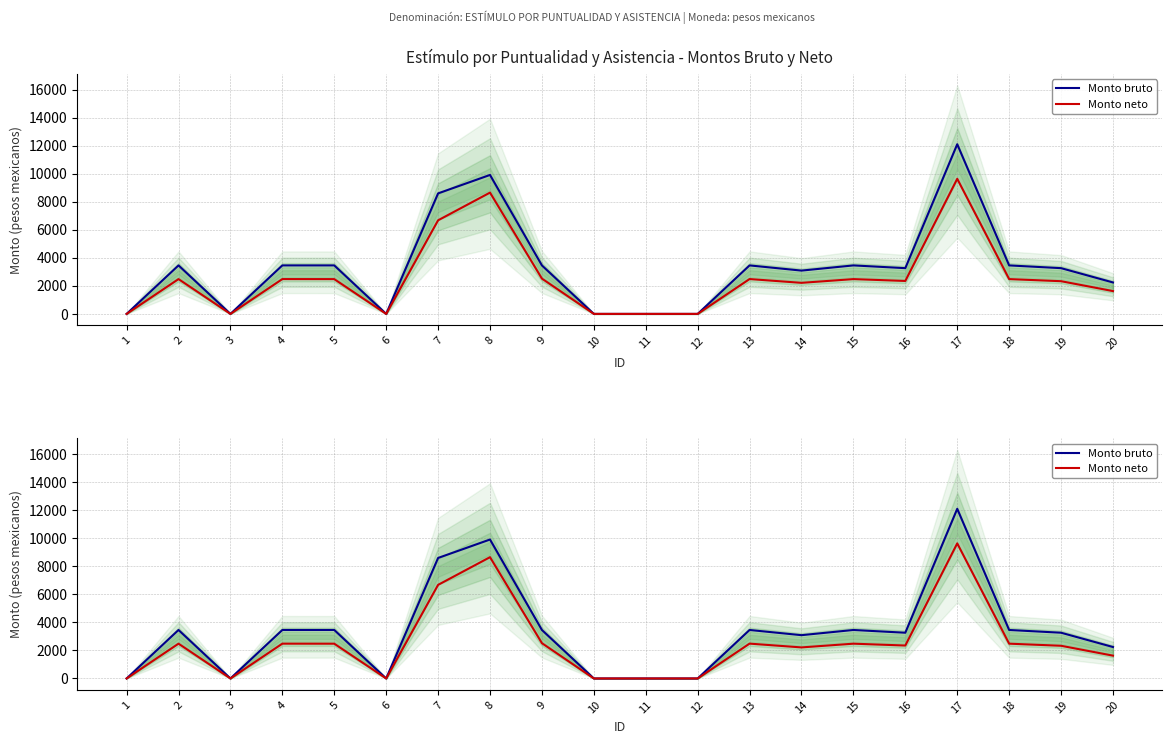

True or false: Monto neto and Monto bruto cross at least once.

False